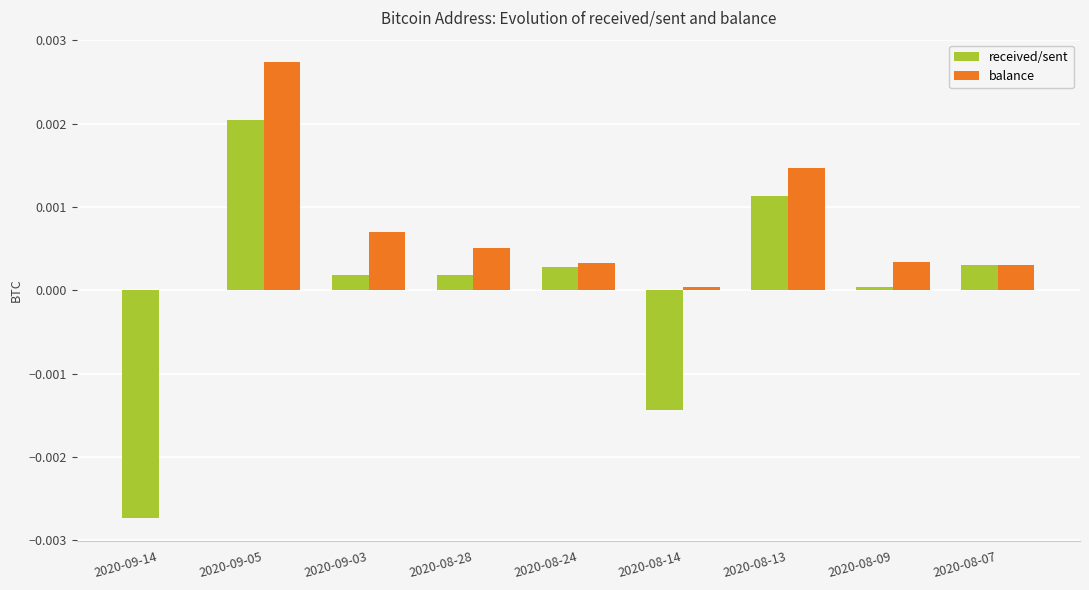

Which series has the largest total across all categories?

balance